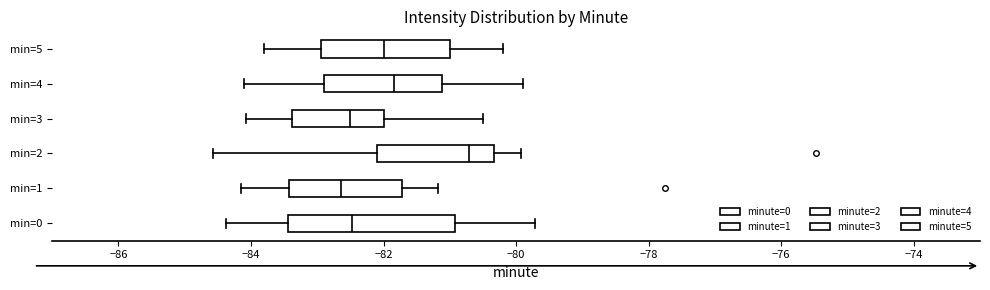

Reading bottom to top, read every box against the x-axis: the position of its median line, the range the box covers, and the ends of its whiskers. The values are not printed on the chart, so give them approximately, as read against the axis.

min=0: median -82.4, box -83.4 to -81.0, whiskers -84.4 to -79.8
min=1: median -82.6, box -83.4 to -81.8, whiskers -84.2 to -81.2
min=2: median -80.8, box -82.0 to -80.4, whiskers -84.6 to -80.0
min=3: median -82.4, box -83.4 to -82.0, whiskers -84.0 to -80.4
min=4: median -81.8, box -82.8 to -81.2, whiskers -84.0 to -79.8
min=5: median -82.0, box -83.0 to -81.0, whiskers -83.8 to -80.2